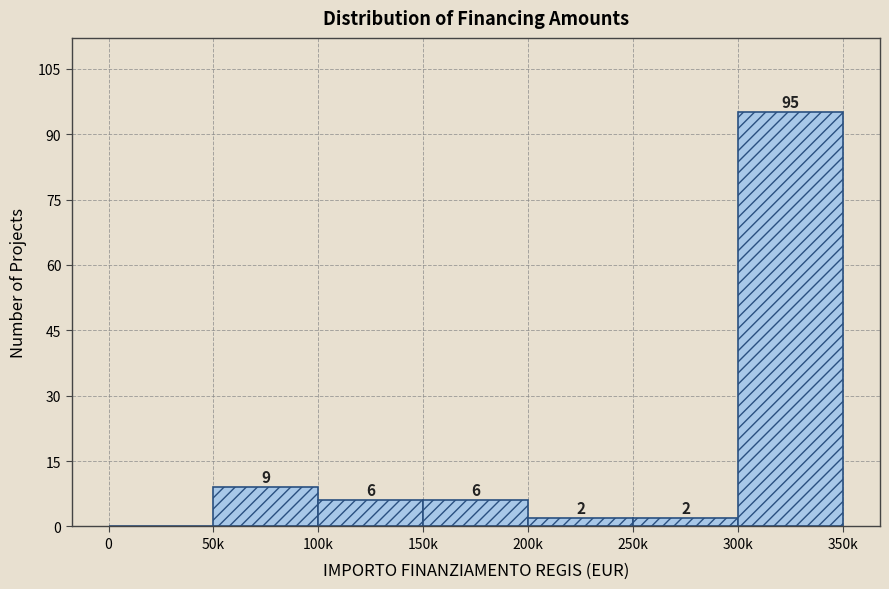

Reading right to left, transcribe all the data shown in this chart.

300k=95	250k=2	200k=2	150k=6	100k=6	50k=9	0=0